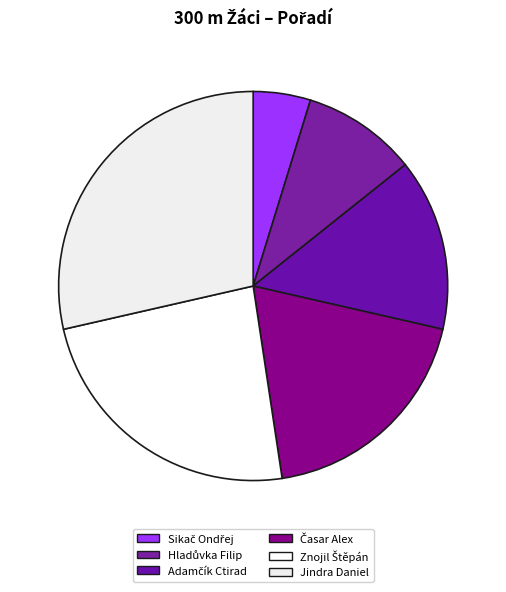

How many slices are in this pie chart?

6